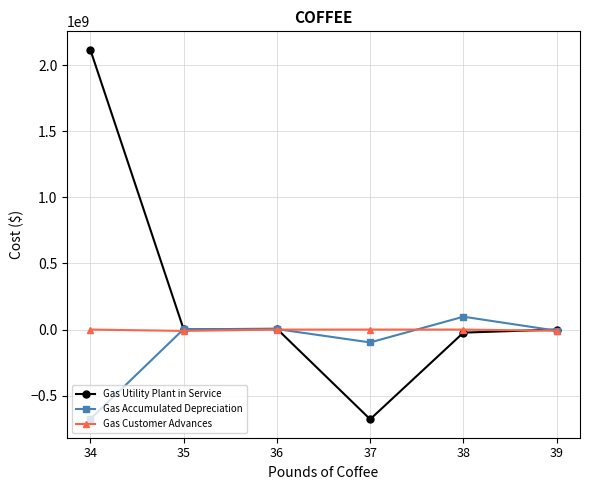

True or false: Gas Utility Plant in Service has a value of -191333687.3 at 37.

False